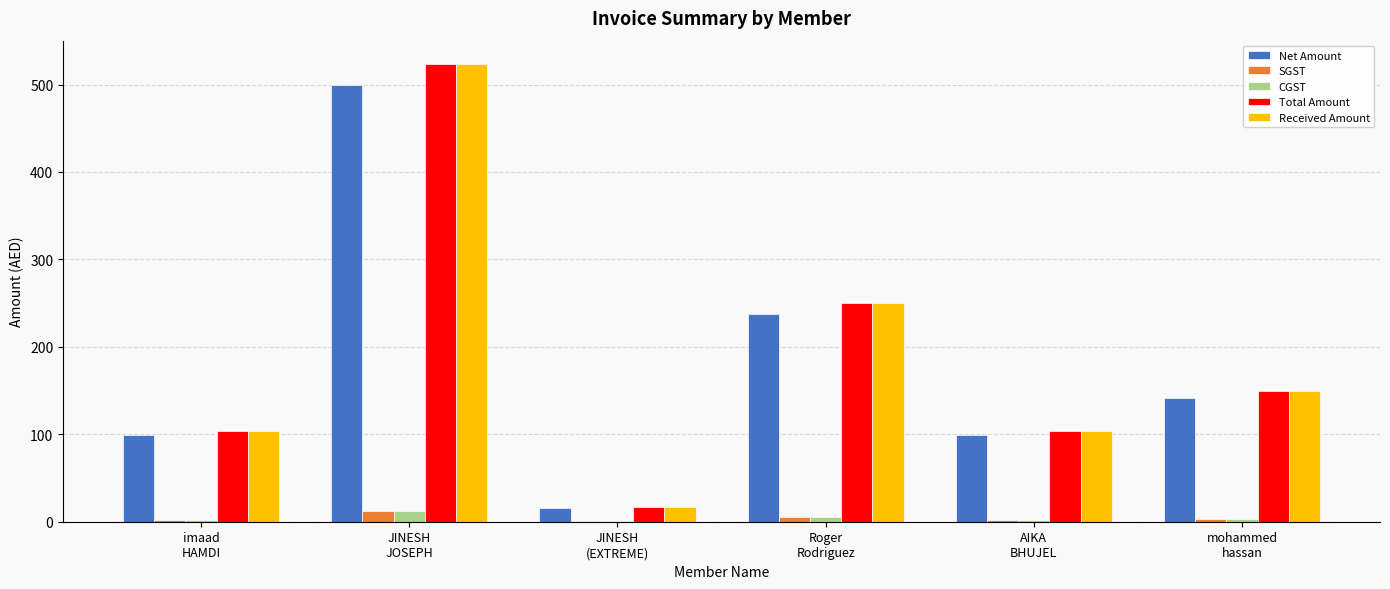

Are the bars horizontal?

No